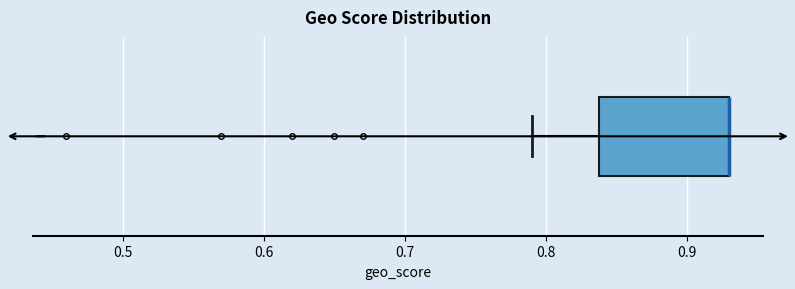

Where is the left edge of the box on the x-axis? The values are not printed on the chart, so give them approximately, as read against the axis.

0.84